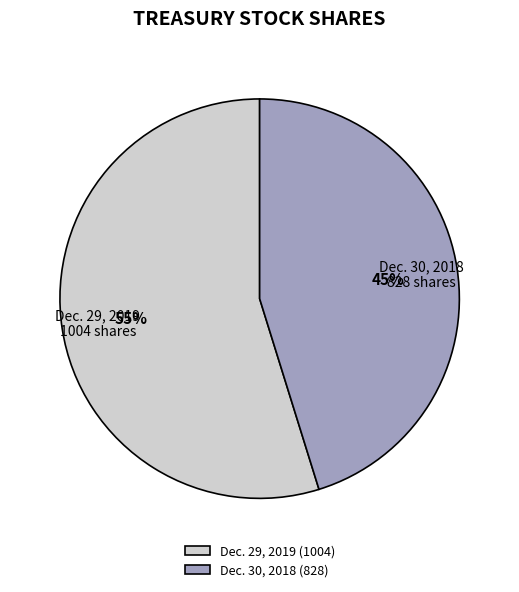

How many segments does this pie chart have?

2